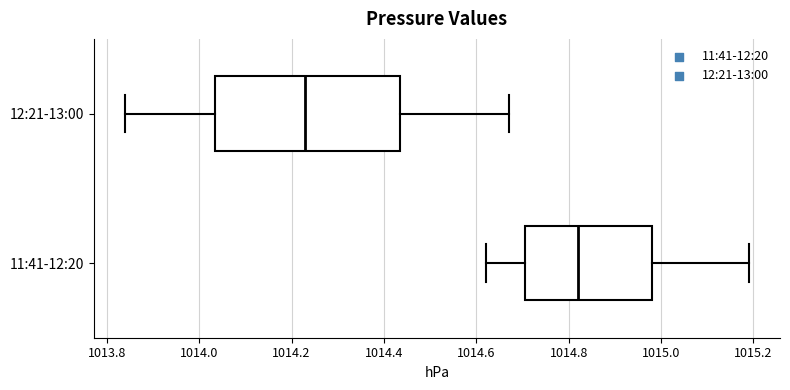

Reading bottom to top, transcribe this box plot: for each box, give where its median line is, the range the box spans, and where its two whiskers end, as read against the x-axis. The values are not printed on the chart, so give them approximately, as read against the axis.

11:41-12:20: median 1014.82, box 1014.70 to 1014.98, whiskers 1014.62 to 1015.20
12:21-13:00: median 1014.24, box 1014.04 to 1014.44, whiskers 1013.84 to 1014.68